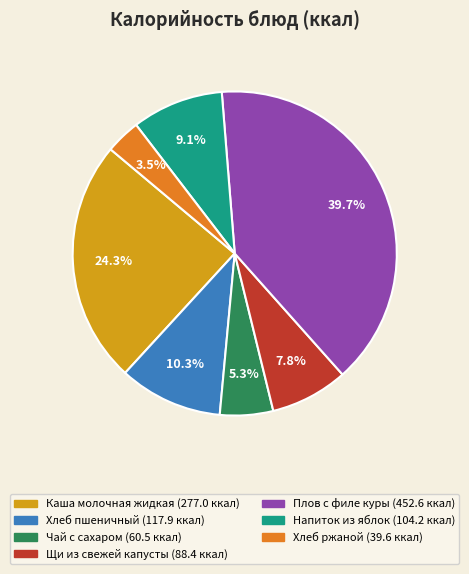

What percentage is the Каша молочная жидкая slice, to the nearest percent?

24%